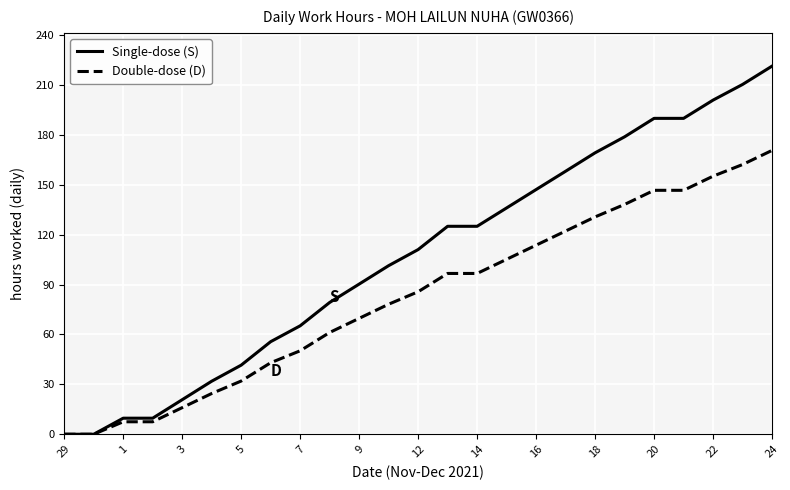

What is the highest value of the Single-dose (S) series?

221.4